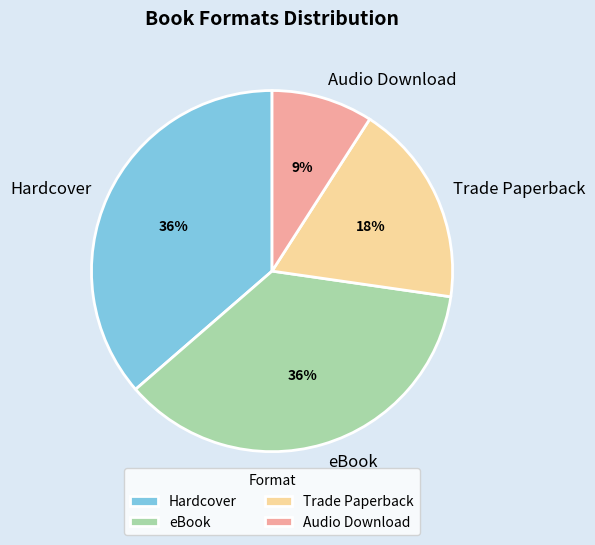

Do Hardcover and Trade Paperback together represent more than half of the pie?

Yes